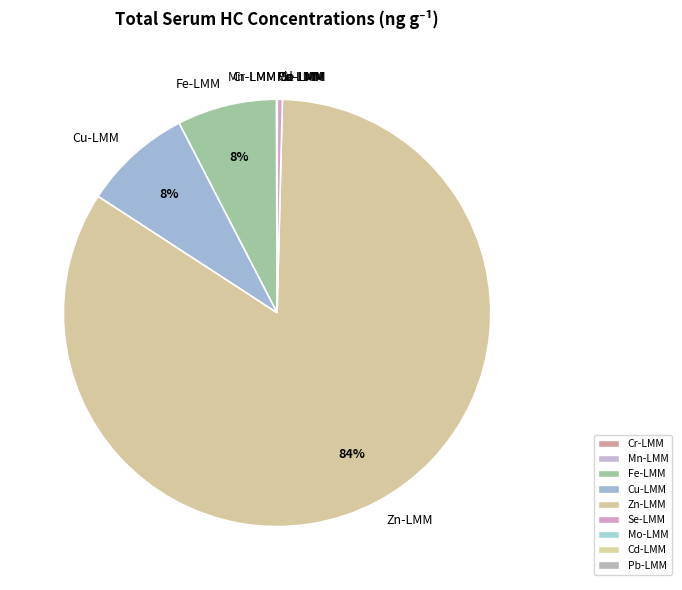

Is it true that Se-LMM is 0% of the pie?

True